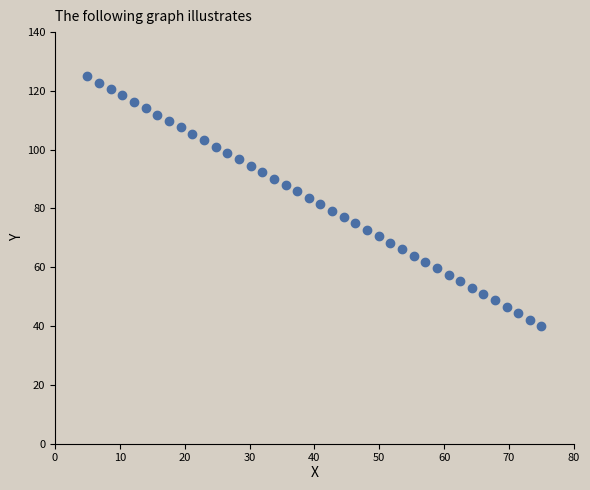

What is the range of X values (max minus min)?

70.0